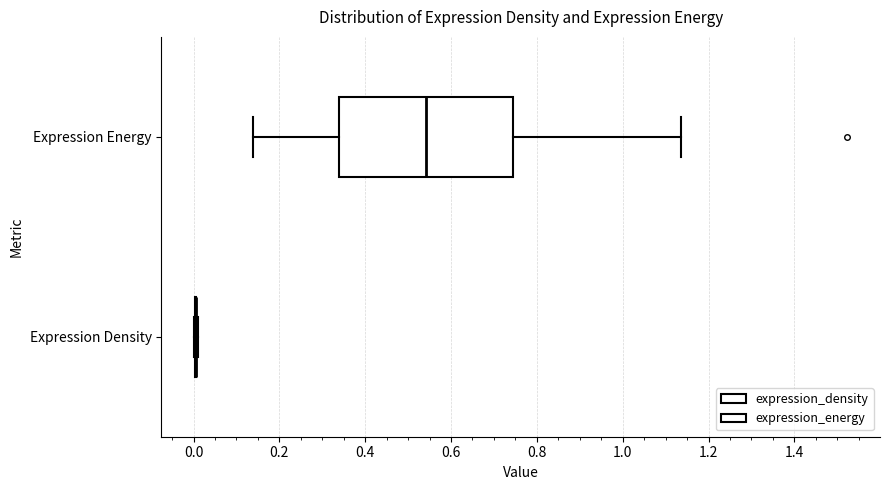

Reading bottom to top, read every box against the x-axis: the position of its median line, the range the box covers, and the ends of its whiskers. The values are not printed on the chart, so give them approximately, as read against the axis.

Expression Density: box collapsed to a line at 0.00, whiskers 0.00 to 0.02
Expression Energy: median 0.54, box 0.34 to 0.74, whiskers 0.14 to 1.14